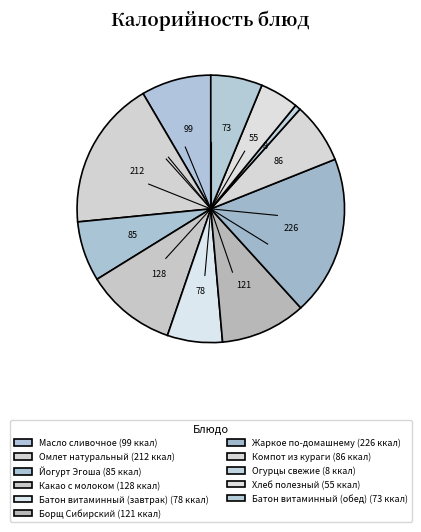

Count the number of slices in the pie.

11